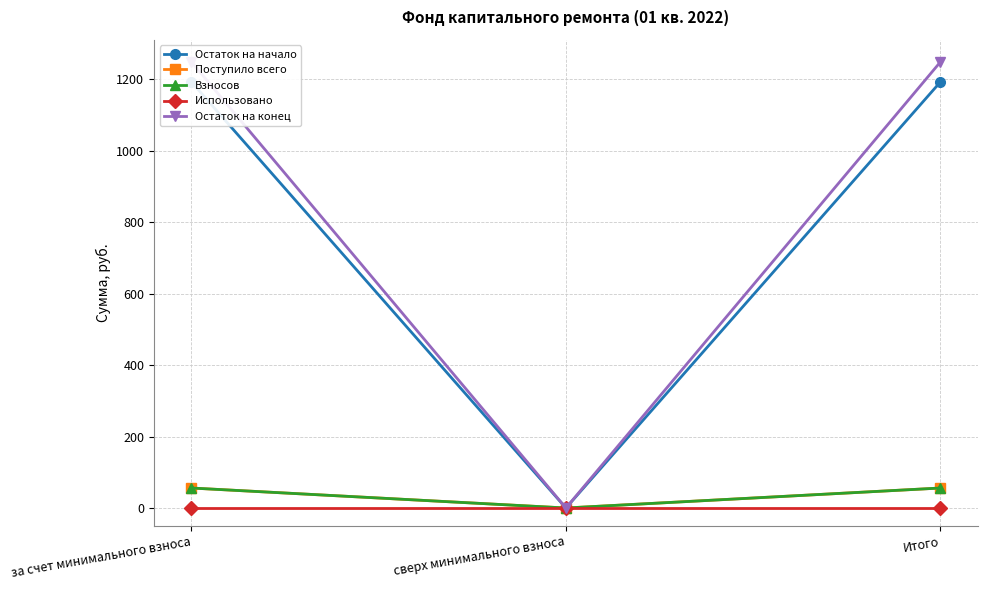

At which category is the sum across all series the highest?

за счет минимального взноса